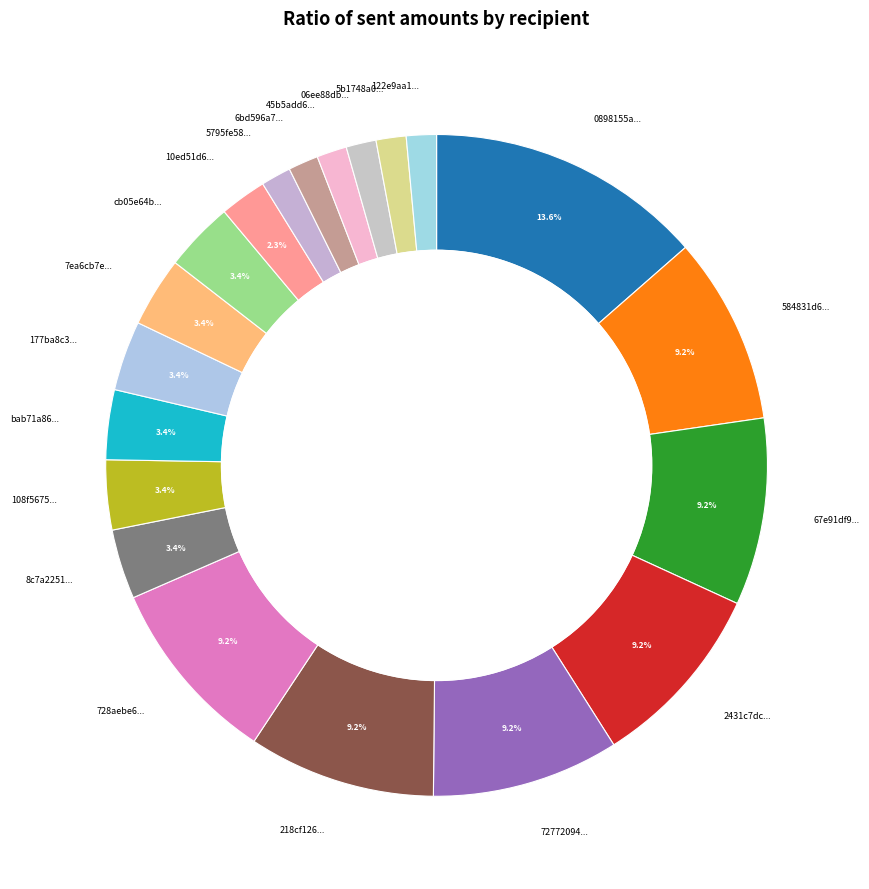

Which slice is the largest?

0898155a...